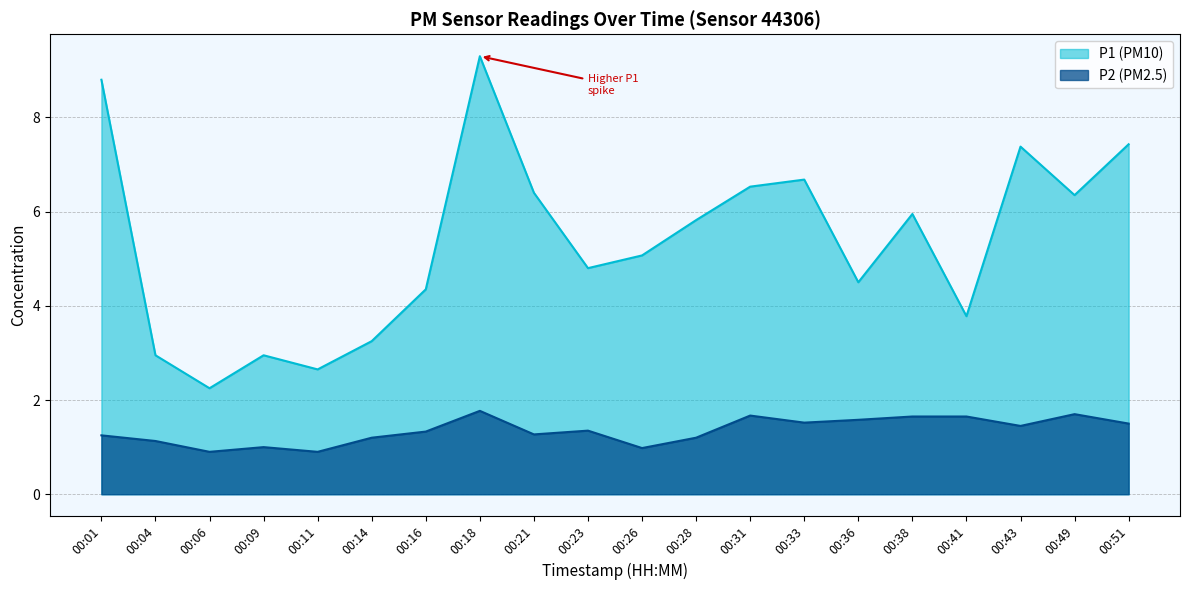

Is it true that P2 equals 0.3 at 00:01?

False